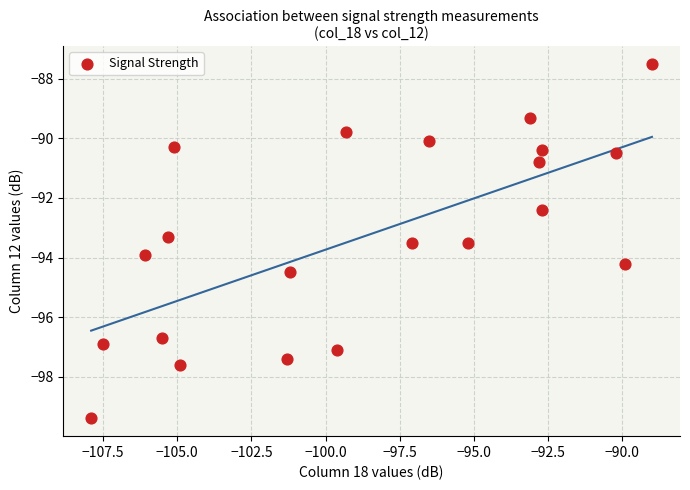

What Y value in the scatter plot is closest to -93?

-93.3